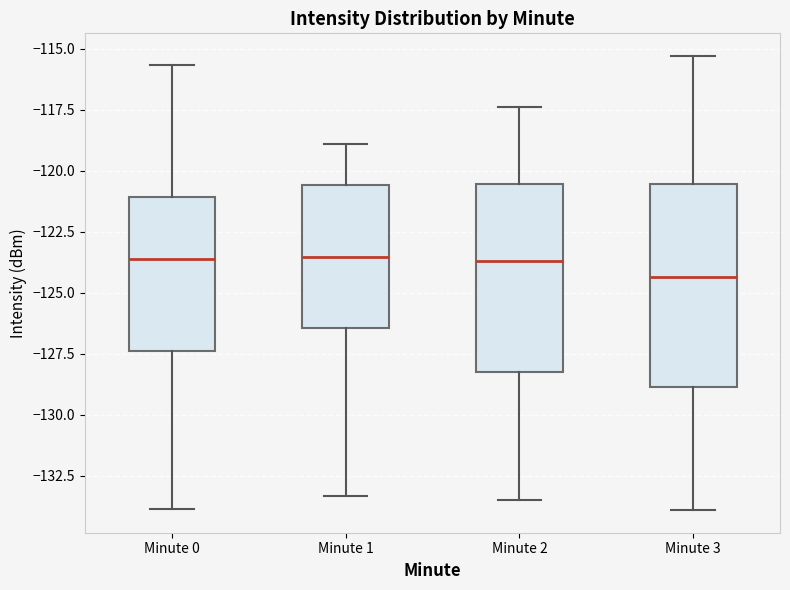

Reading left to right, read every box against the y-axis: the position of its median line, the range the box covers, and the ends of its whiskers. The values are not printed on the chart, so give them approximately, as read against the axis.

Minute 0: median -123.5, box -127.5 to -121.0, whiskers -134.0 to -115.5
Minute 1: median -123.5, box -126.5 to -120.5, whiskers -133.5 to -119.0
Minute 2: median -123.5, box -128.0 to -120.5, whiskers -133.5 to -117.5
Minute 3: median -124.5, box -129.0 to -120.5, whiskers -134.0 to -115.5